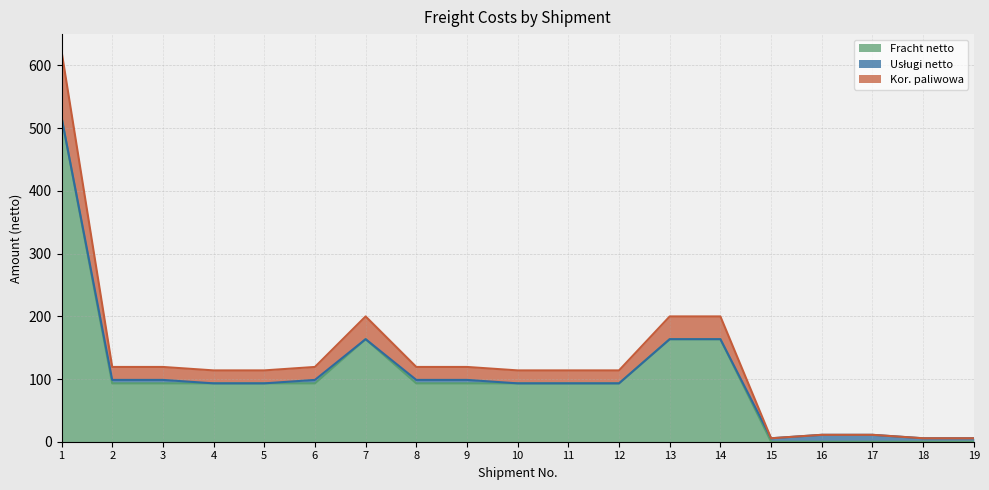

At how many categories does at least one series exceed 363?

1